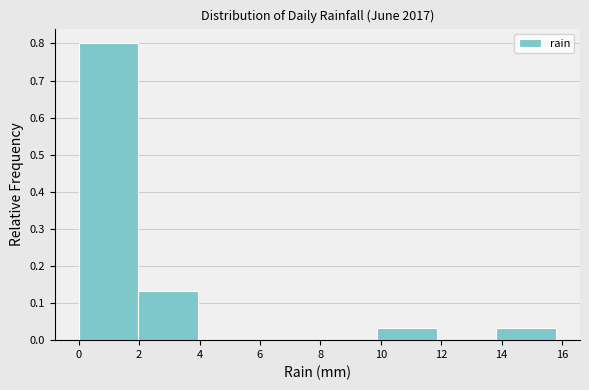

Reading left to right, list every bar in this chart as the range it spans on the x-axis followed by its height. Neither the bar edges nor the heights are printed on the chart, so give them approximately, as read against the axes.

0.0 to 2.0: 0.80
2.0 to 4.0: 0.13
4.0 to 6.0: 0
6.0 to 8.0: 0
8.0 to 9.8: 0
9.8 to 11.8: 0.03
11.8 to 13.8: 0
13.8 to 15.8: 0.03